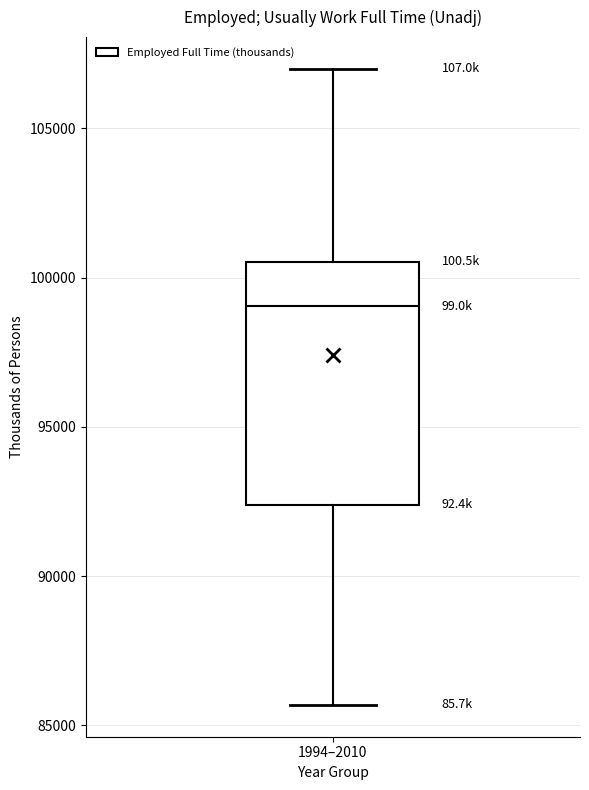

Where does the lower whisker of the box for 1994–2010 end on the y-axis? The values are not printed on the chart, so give them approximately, as read against the axis.

85500